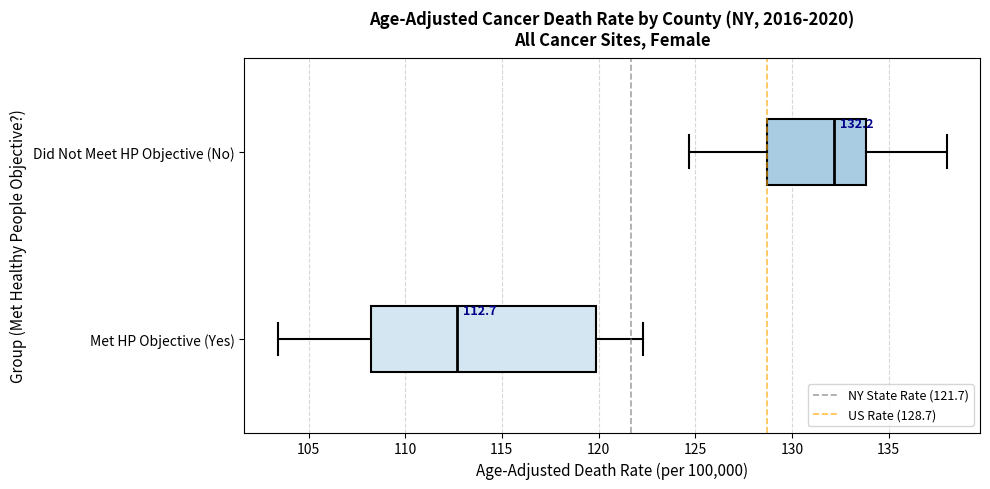

Which box has the furthest to the right median line?

Did Not Meet HP Objective (No)